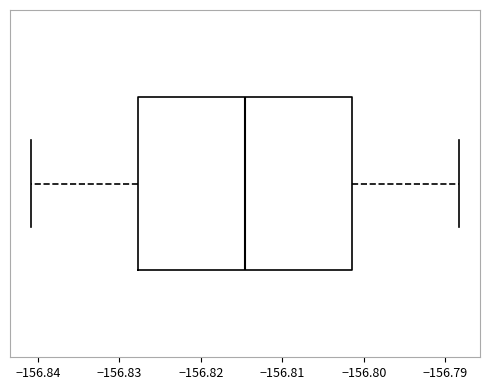

Transcribe this box plot: give where the median line is, the range the box spans, and where the two whiskers end, as read against the x-axis. The values are not printed on the chart, so give them approximately, as read against the axis.

median -156.815, box -156.828 to -156.801, whiskers -156.841 to -156.788